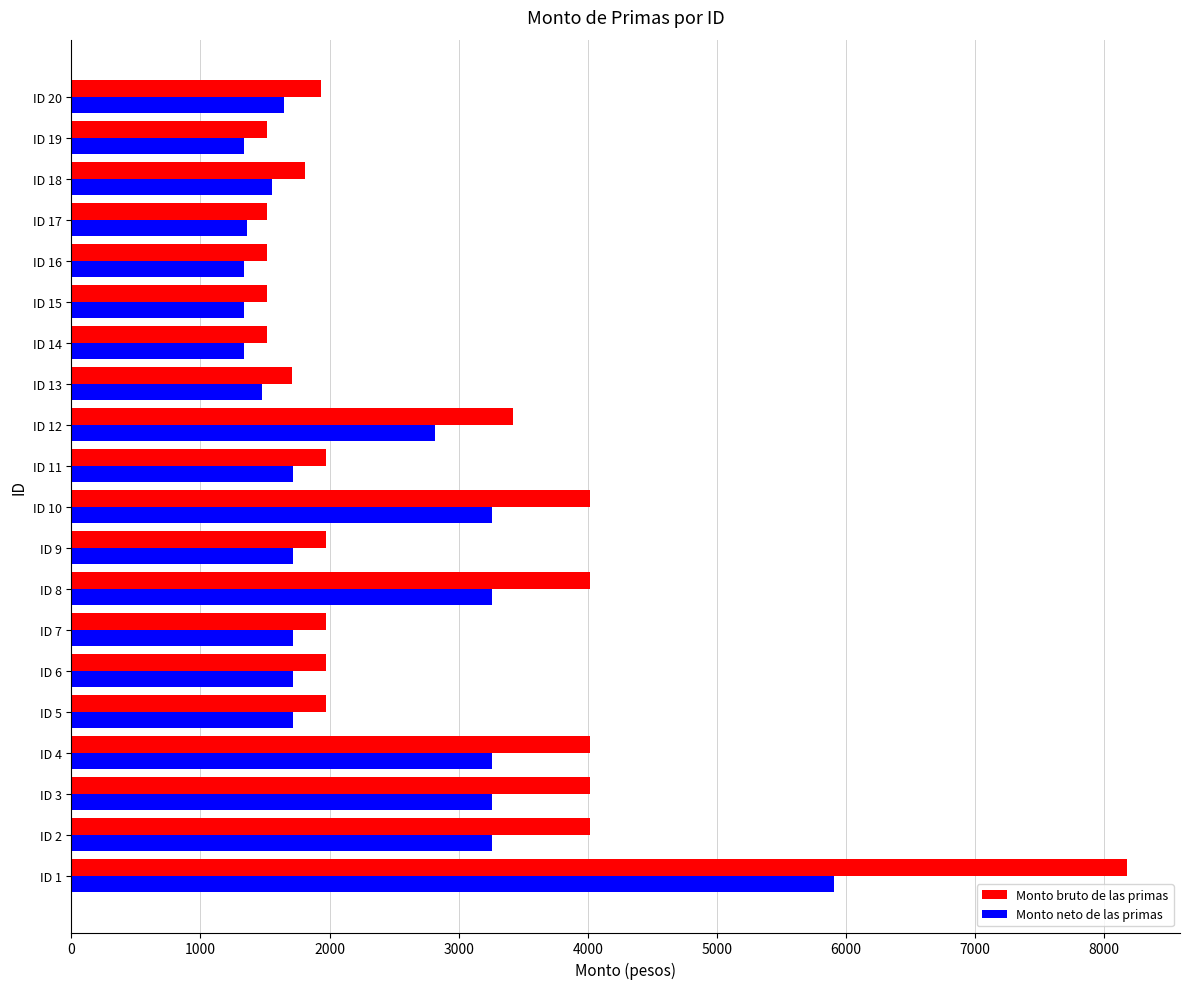

Which series has the largest total across all categories?

Monto bruto de las primas